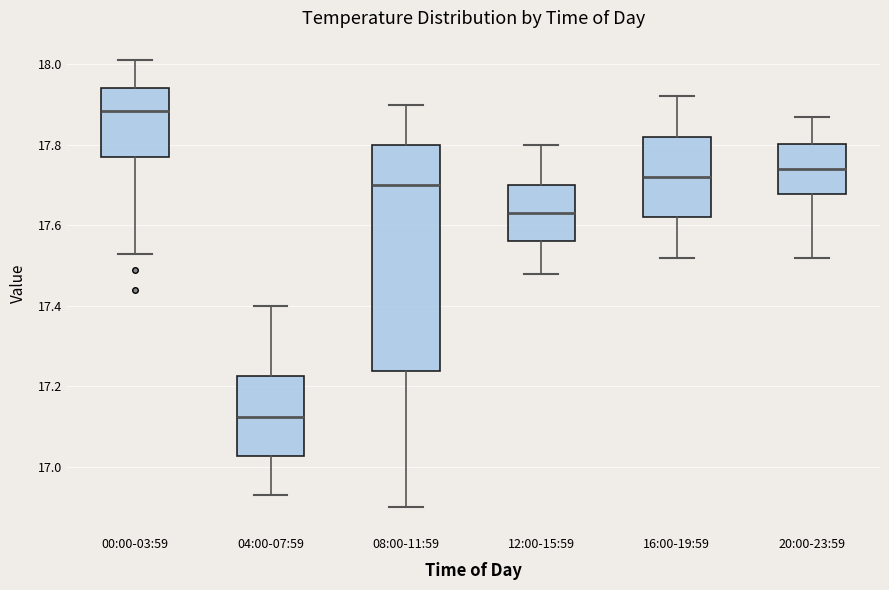

Reading left to right, read every box against the y-axis: the position of its median line, the range the box covers, and the ends of its whiskers. The values are not printed on the chart, so give them approximately, as read against the axis.

00:00-03:59: median 17.88, box 17.78 to 17.94, whiskers 17.54 to 18.02
04:00-07:59: median 17.12, box 17.02 to 17.22, whiskers 16.94 to 17.40
08:00-11:59: median 17.70, box 17.24 to 17.80, whiskers 16.90 to 17.90
12:00-15:59: median 17.64, box 17.56 to 17.70, whiskers 17.48 to 17.80
16:00-19:59: median 17.72, box 17.62 to 17.82, whiskers 17.52 to 17.92
20:00-23:59: median 17.74, box 17.68 to 17.80, whiskers 17.52 to 17.88